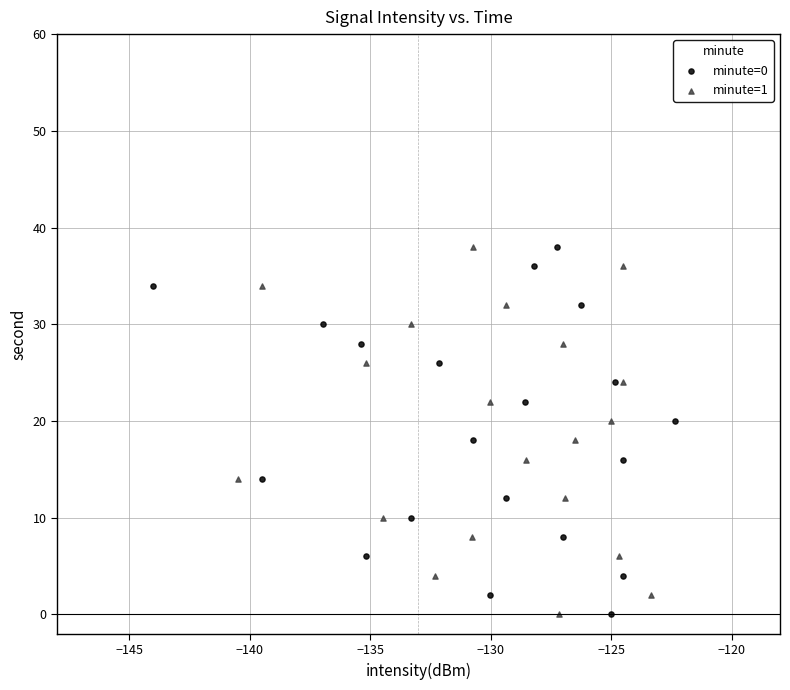

What are all the series names shown in the legend?

minute=0, minute=1